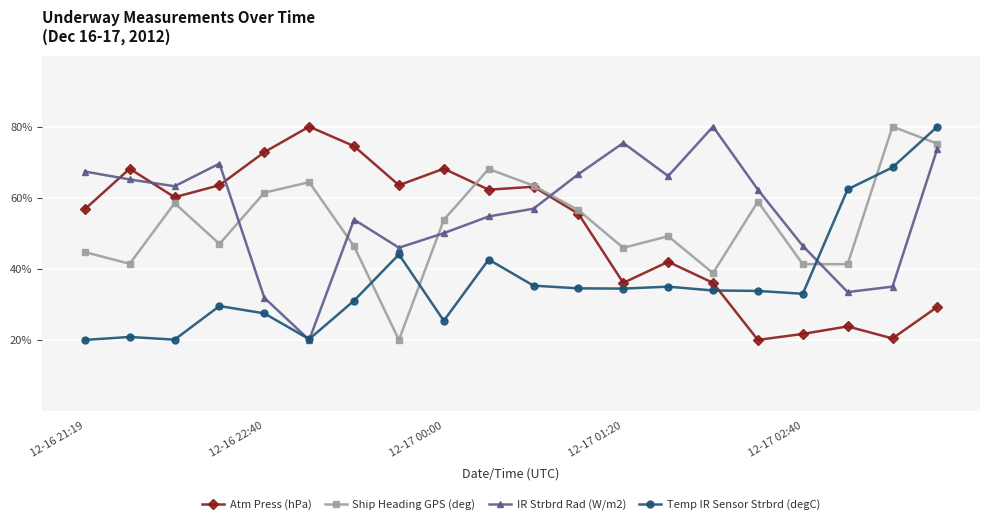

True or false: Temp IR Sensor Strbrd (degC) has more than 0 interior local peaks.

True